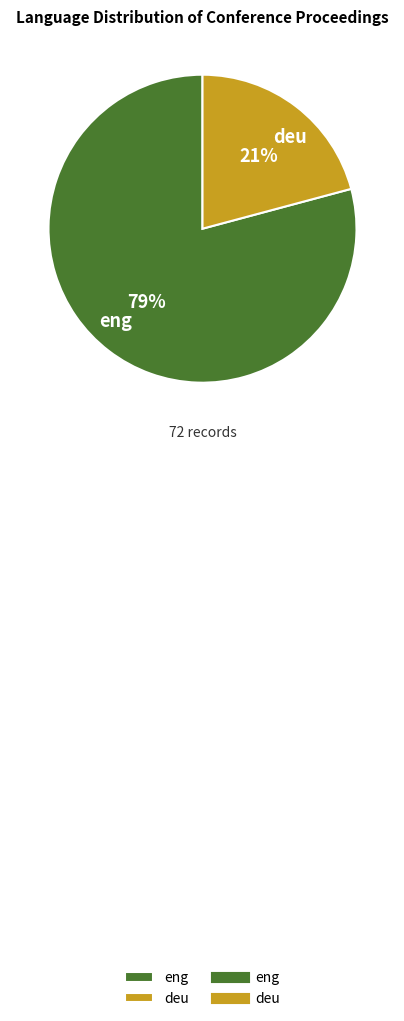

How many slices are in this pie chart?

2